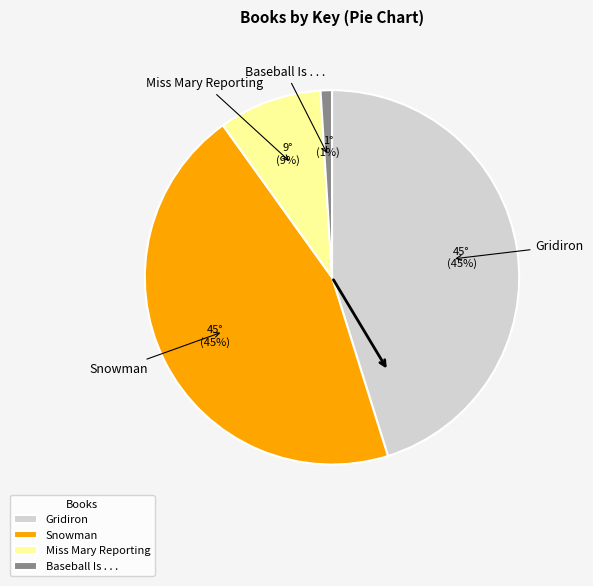

Which category has the smallest portion of the pie?

Baseball Is . . .